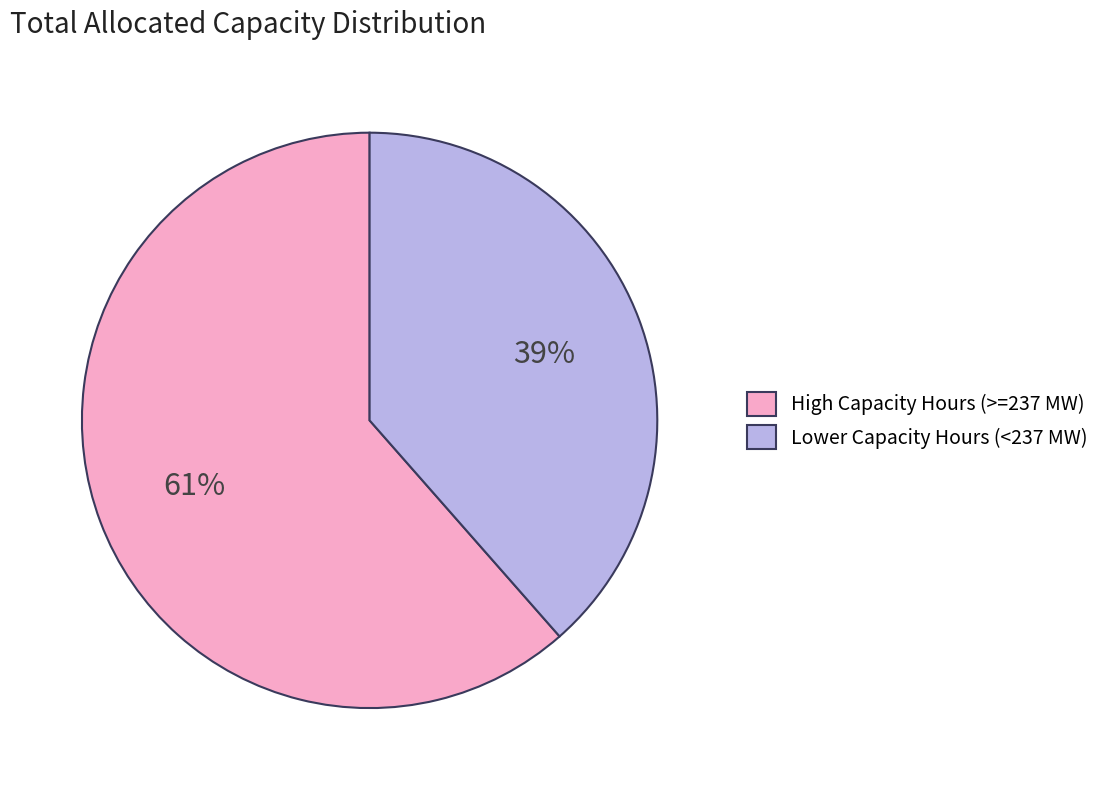

True or false: Lower Capacity Hours (<237 MW) accounts for 46% of the total.

False